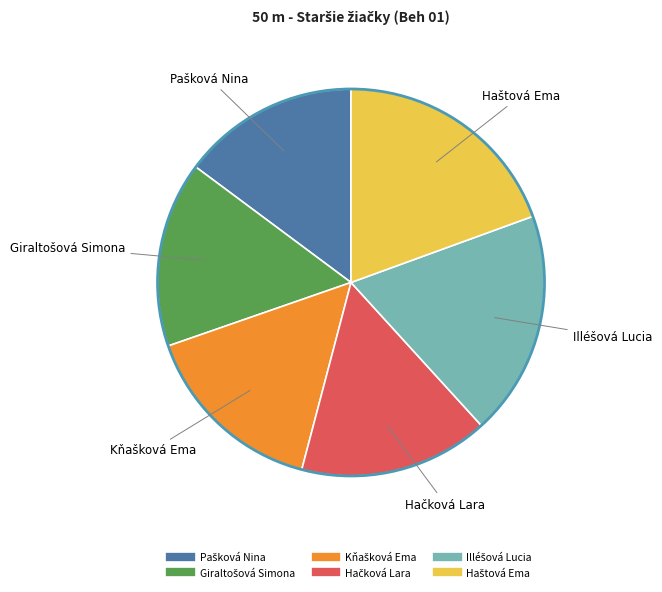

Is there a majority slice in this chart?

No